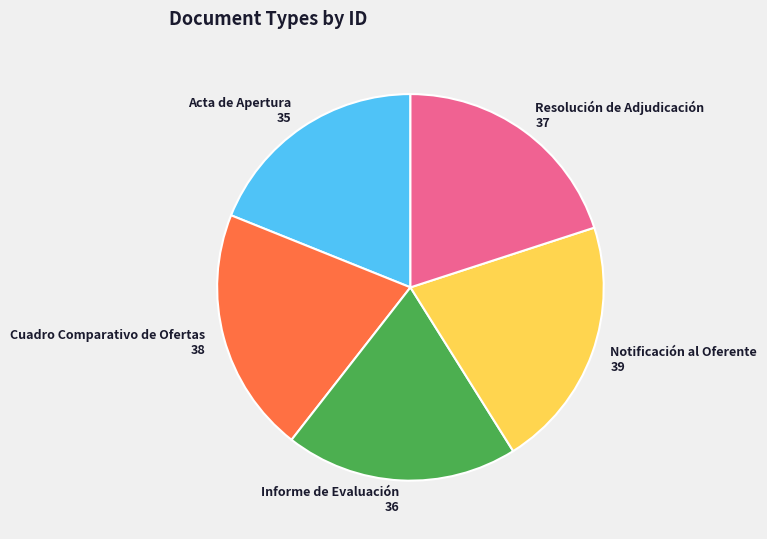

The Cuadro Comparativo de Ofertas slice represents 21% of the pie. True or false?

True